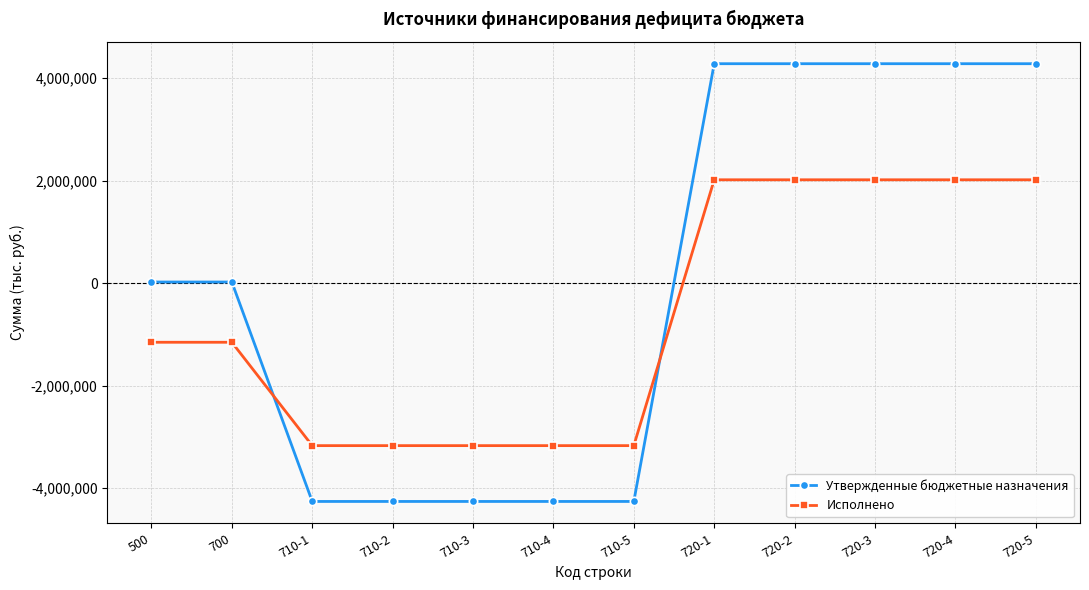

The value of Исполнено at 710-5 is -3171001.1. True or false?

True